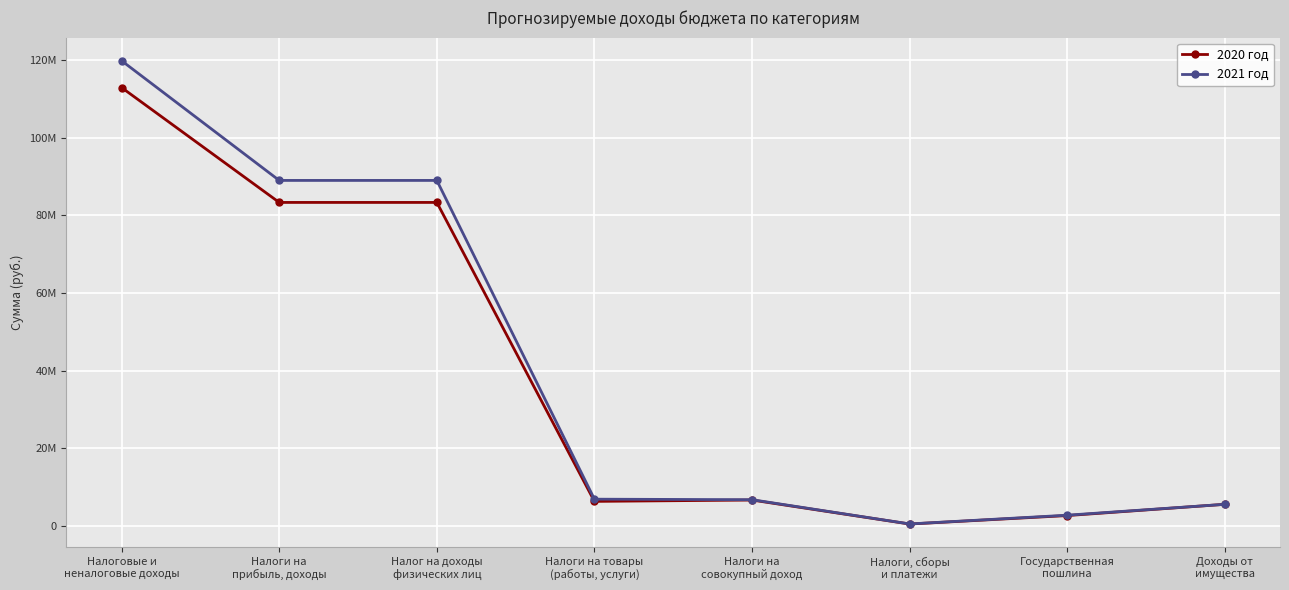

Where is 2020 год nearest to the value 56715526?

Налоги на
прибыль, доходы